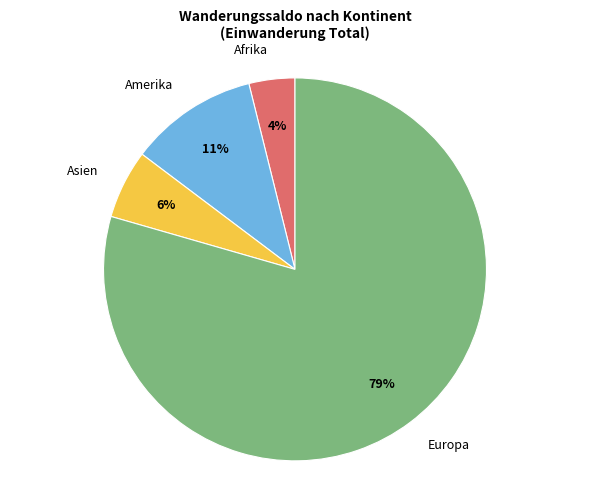

Approximately how many times larger is the value at Afrika compared to Amerika?

0.4